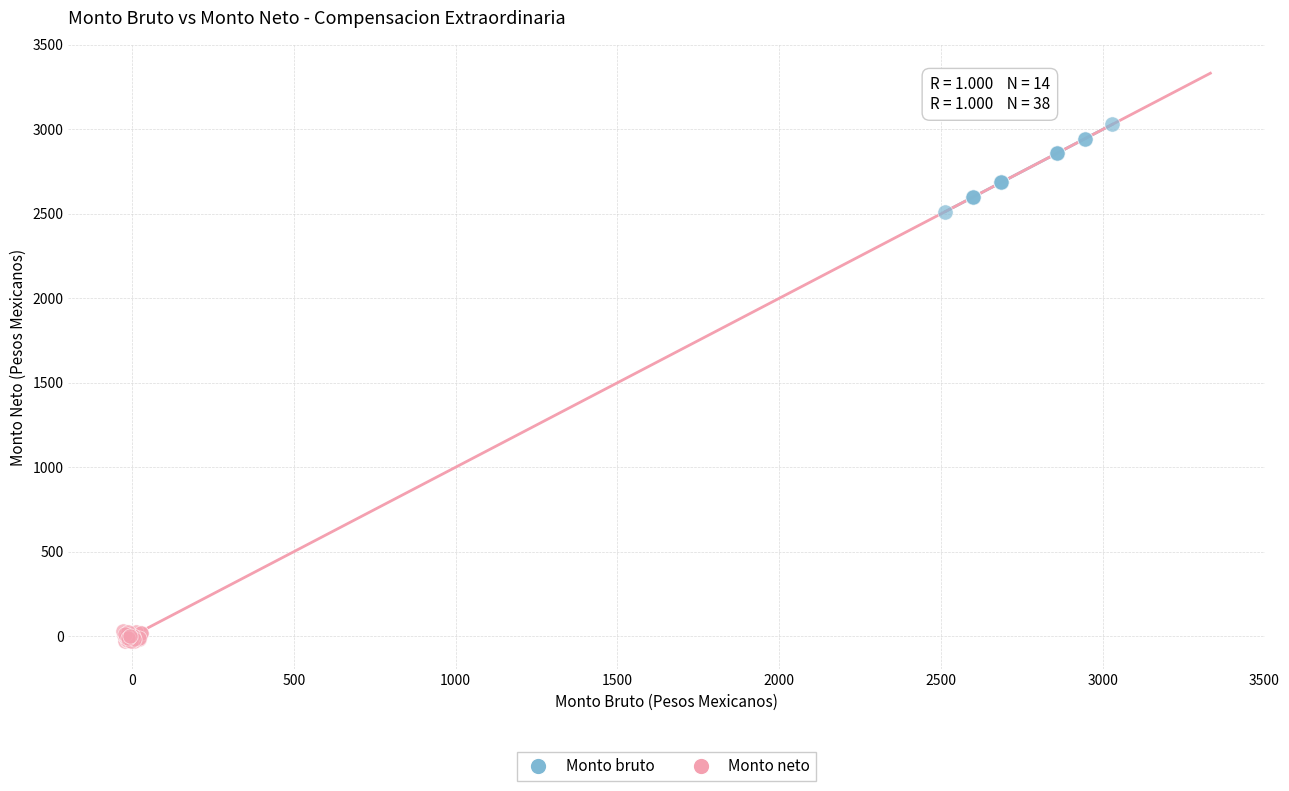

Which series contains the highest Y value?

Monto bruto